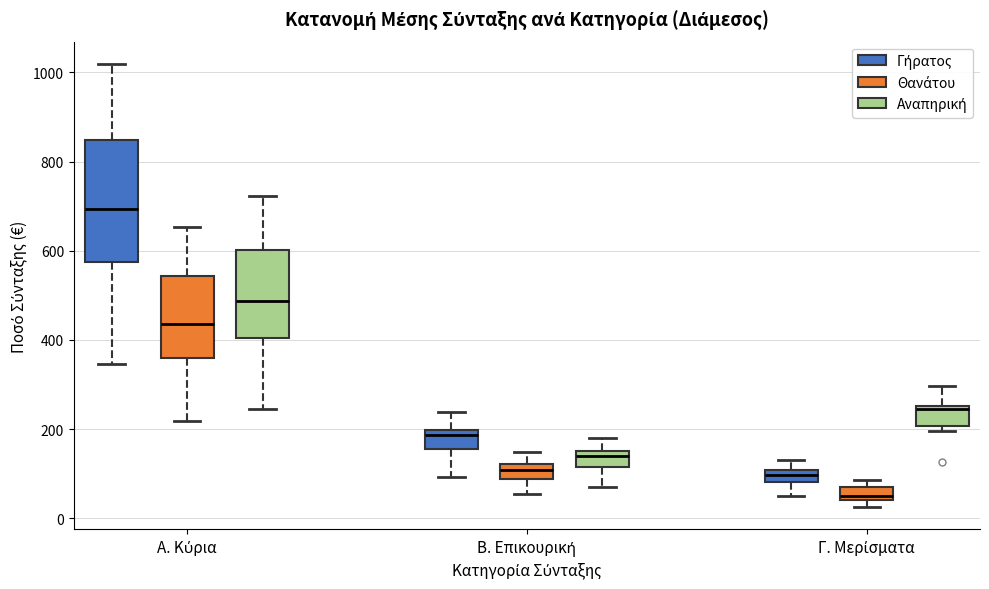

Where is the upper edge of the box for Β. Επικουρική (Θανάτου) on the y-axis? The values are not printed on the chart, so give them approximately, as read against the axis.

120